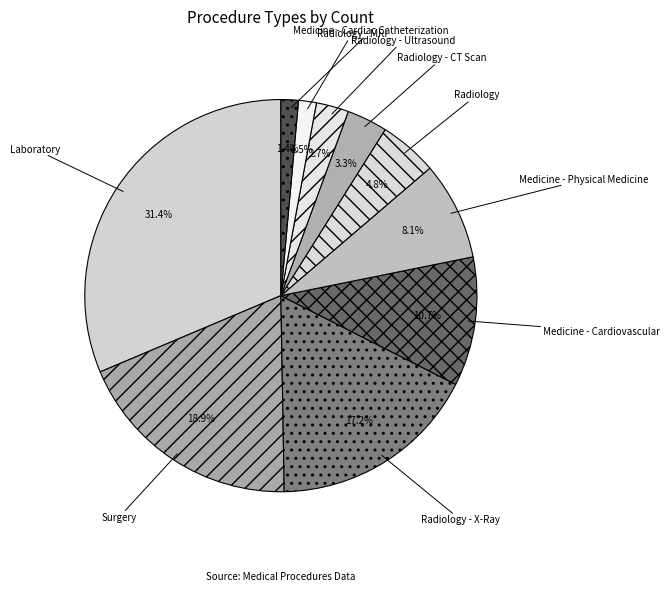

Rank the categories by value from highest to lowest.

Laboratory, Surgery, Radiology - X-Ray, Medicine - Cardiovascular, Medicine - Physical Medicine, Radiology, Radiology - CT Scan, Radiology - Ultrasound, Radiology - MRI, Medicine - Cardiac Catheterization